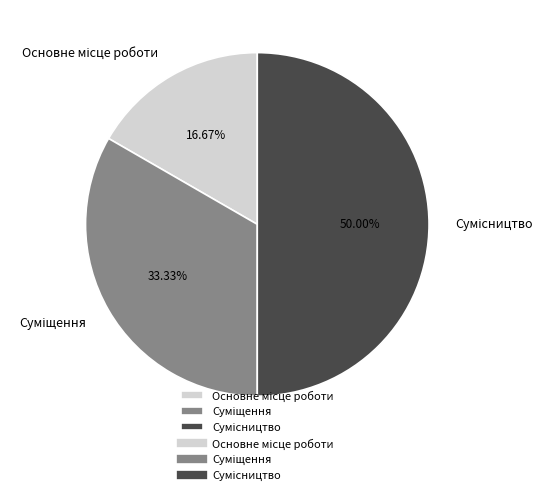

Which has a higher value, Основне місце роботи or Суміщення?

Суміщення